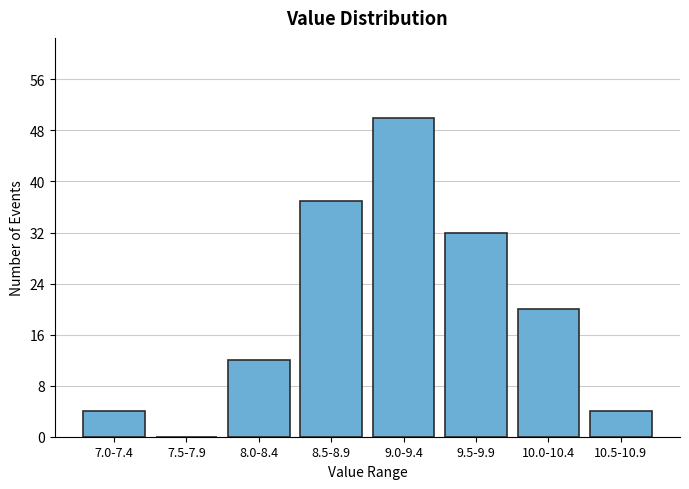

Reading right to left, extract all data points from this chart.

10.5-10.9=4	10.0-10.4=20	9.5-9.9=32	9.0-9.4=50	8.5-8.9=37	8.0-8.4=12	7.5-7.9=0	7.0-7.4=4